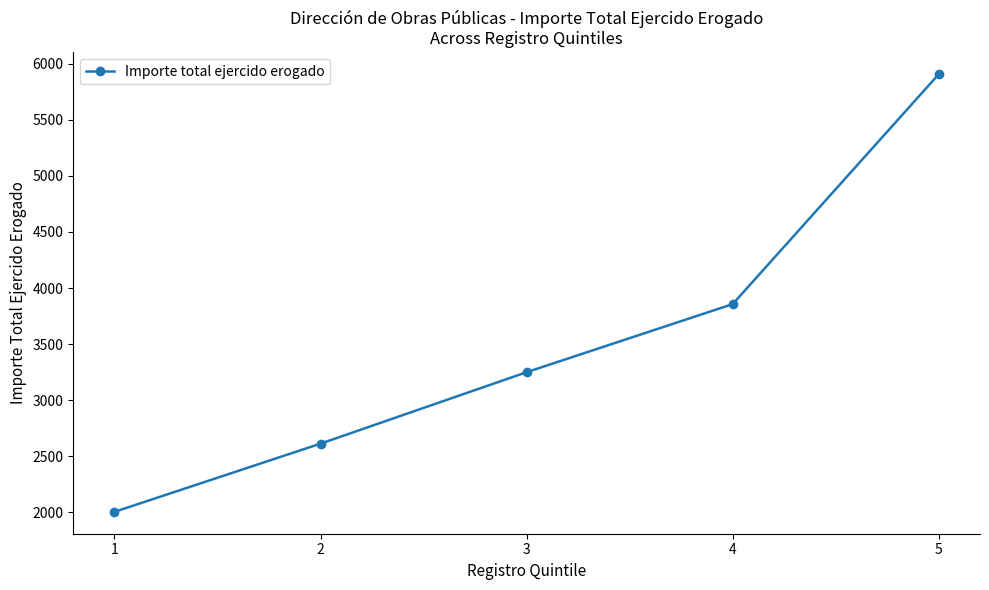

The value at 2 is 3625. True or false?

False